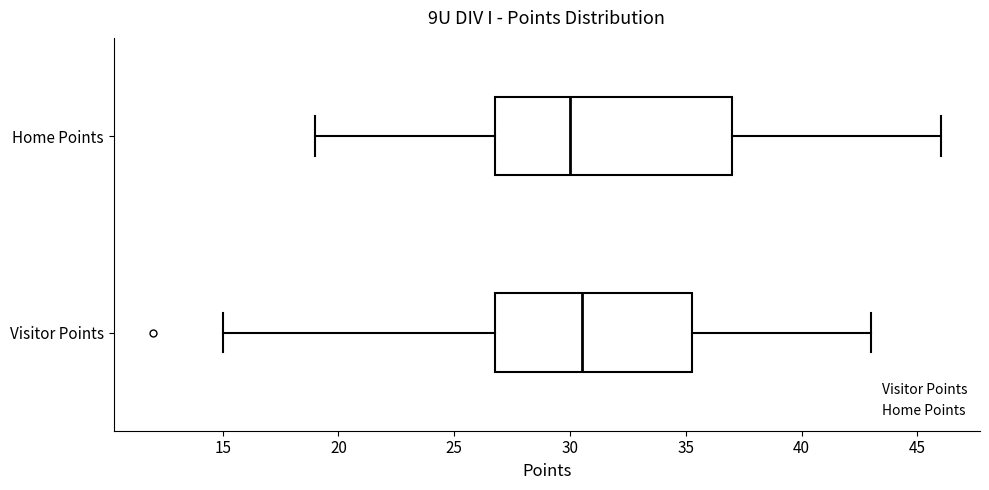

Which box is the widest, from its left edge to its right edge?

Home Points